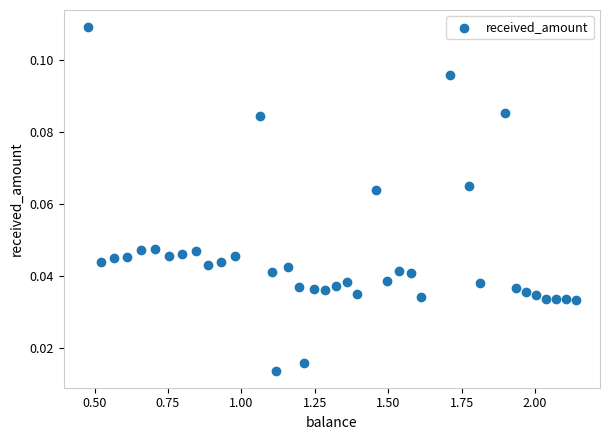

What is the range of X values (max minus min)?

1.7